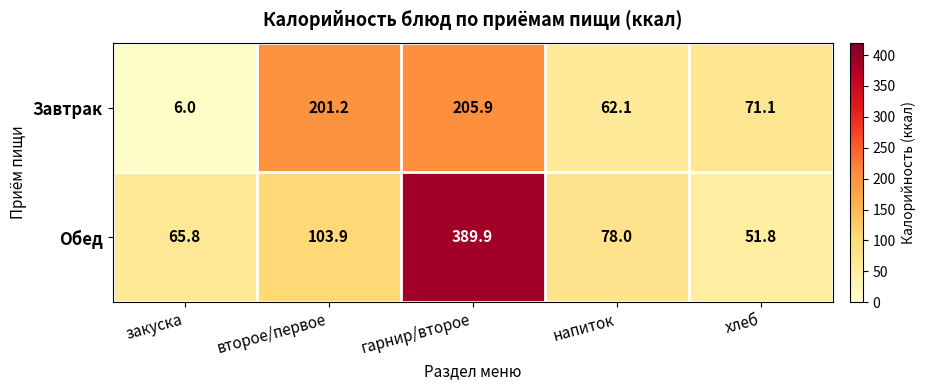

Is it true that Завтрак equals 205.9 at гарнир/второе?

True